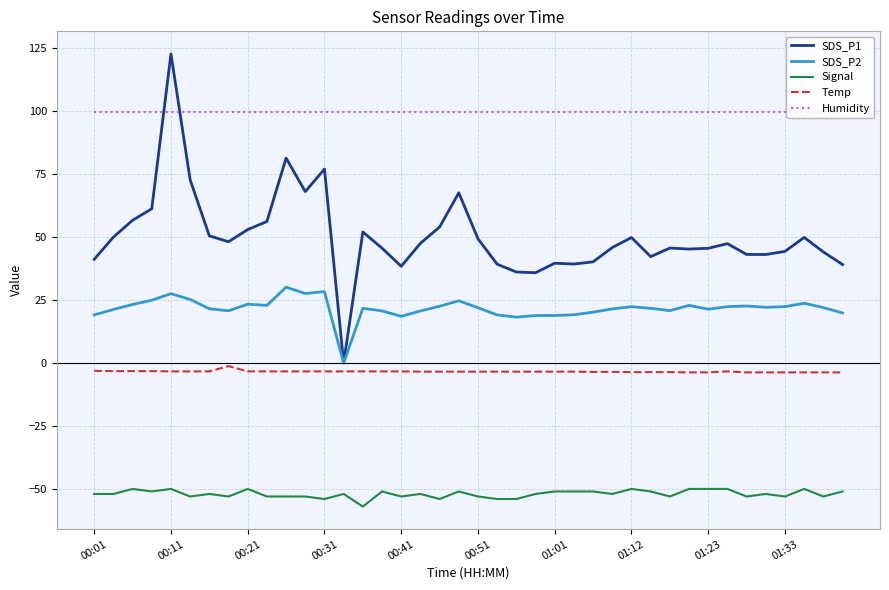

How many Signal values are between -53 and -51?

27